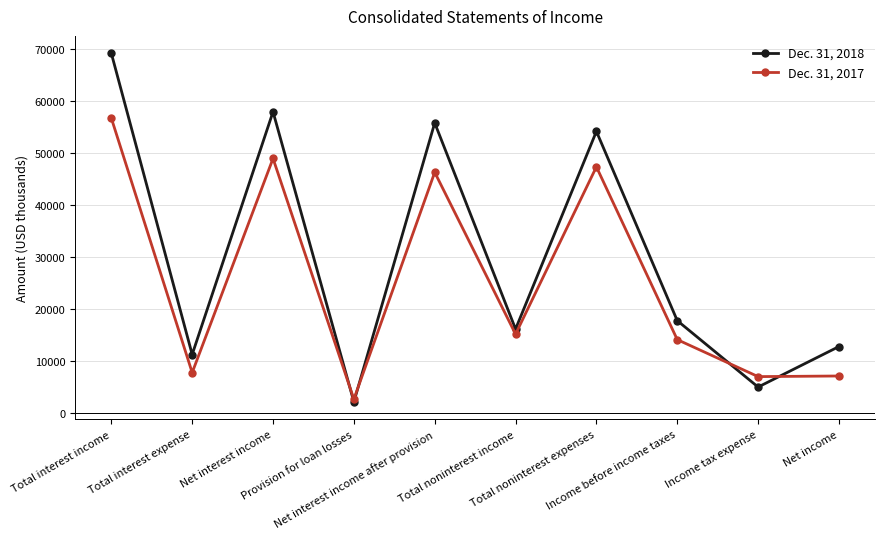

Where does the Dec. 31, 2017 series first go above 15149?

Total interest income